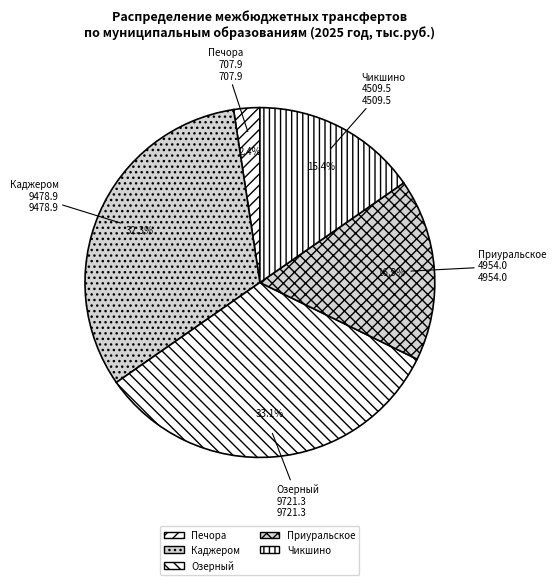

What is the largest slice in the pie chart?

Озерный 9721.3